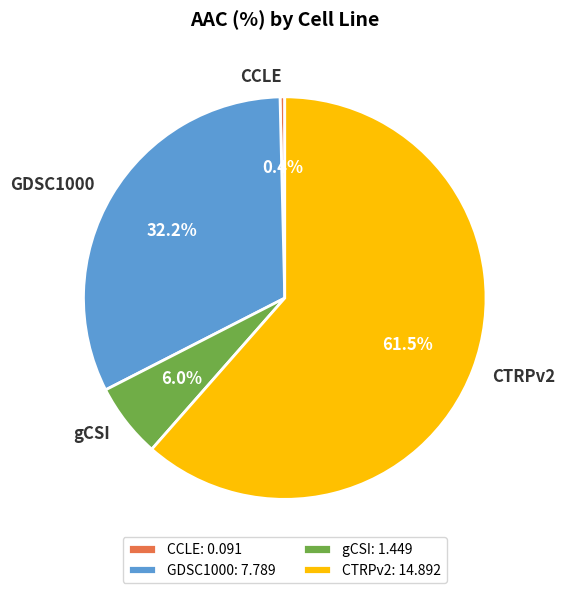

Does CTRPv2 account for over 50% of the chart?

Yes